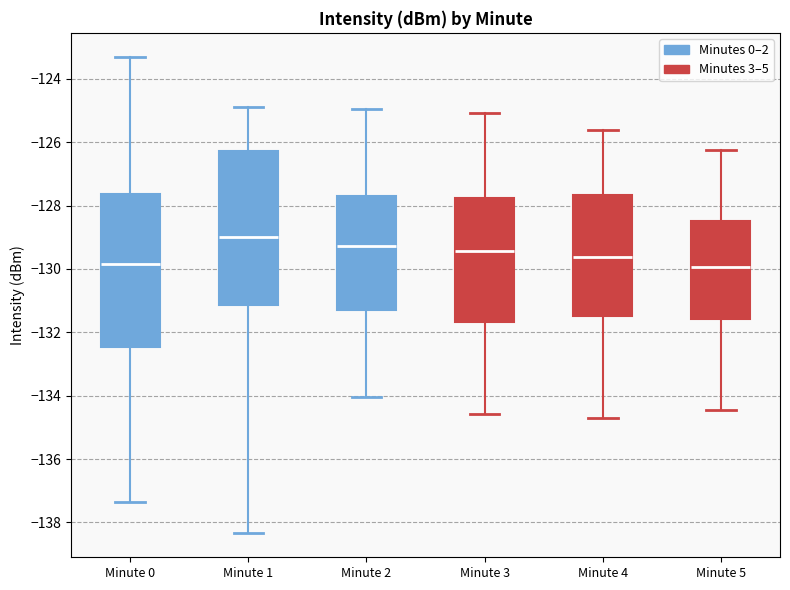

Reading left to right, read every box against the y-axis: the position of its median line, the range the box covers, and the ends of its whiskers. The values are not printed on the chart, so give them approximately, as read against the axis.

Minute 0: median -129.8, box -132.4 to -127.6, whiskers -137.4 to -123.4
Minute 1: median -129.0, box -131.2 to -126.2, whiskers -138.4 to -124.8
Minute 2: median -129.2, box -131.2 to -127.8, whiskers -134.0 to -125.0
Minute 3: median -129.4, box -131.6 to -127.8, whiskers -134.6 to -125.0
Minute 4: median -129.6, box -131.4 to -127.6, whiskers -134.6 to -125.6
Minute 5: median -130.0, box -131.6 to -128.4, whiskers -134.4 to -126.2